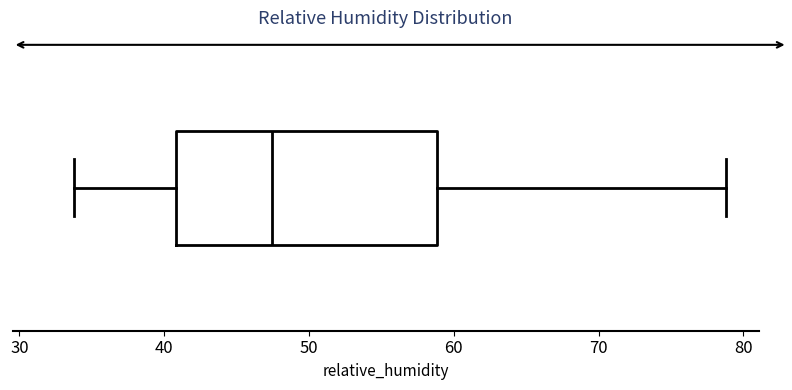

Transcribe this box plot: give where the median line is, the range the box spans, and where the two whiskers end, as read against the x-axis. The values are not printed on the chart, so give them approximately, as read against the axis.

median 47, box 41 to 59, whiskers 34 to 79